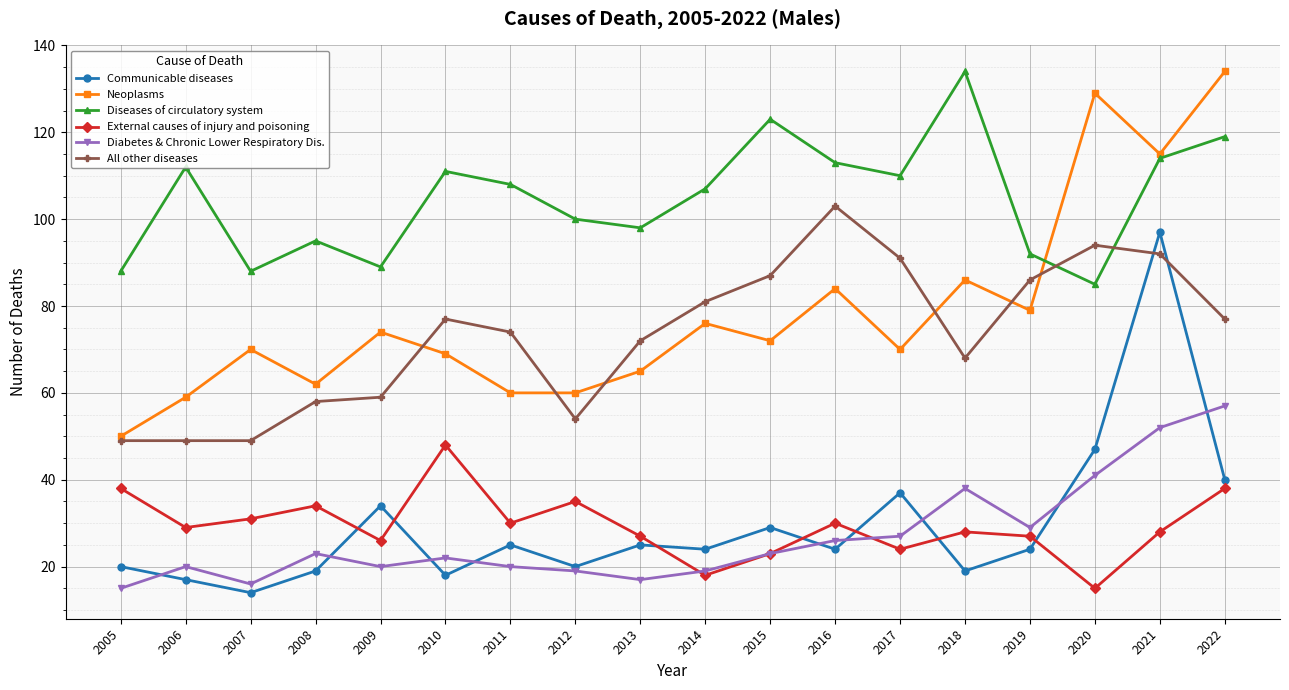

Is this an area chart (filled region under the line)?

No